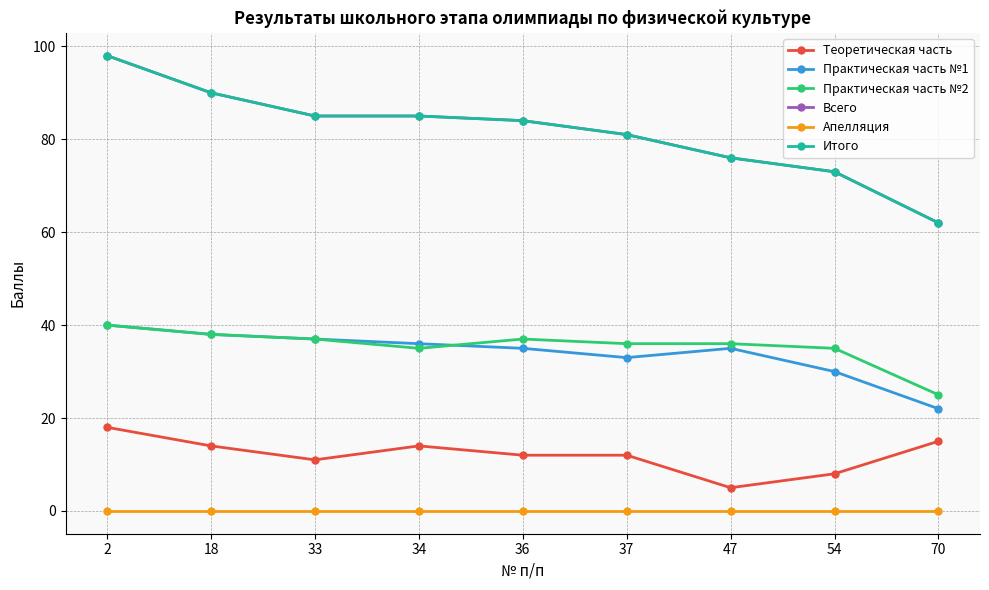

Is it true that Теоретическая часть equals 8 at 54?

True